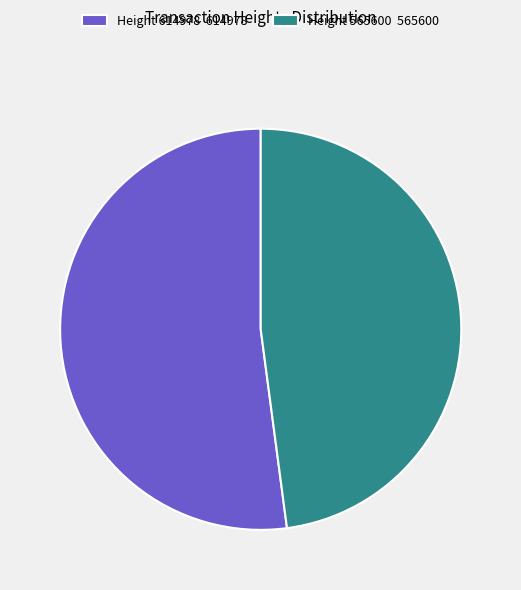

Which slice is the largest?

Height 614978